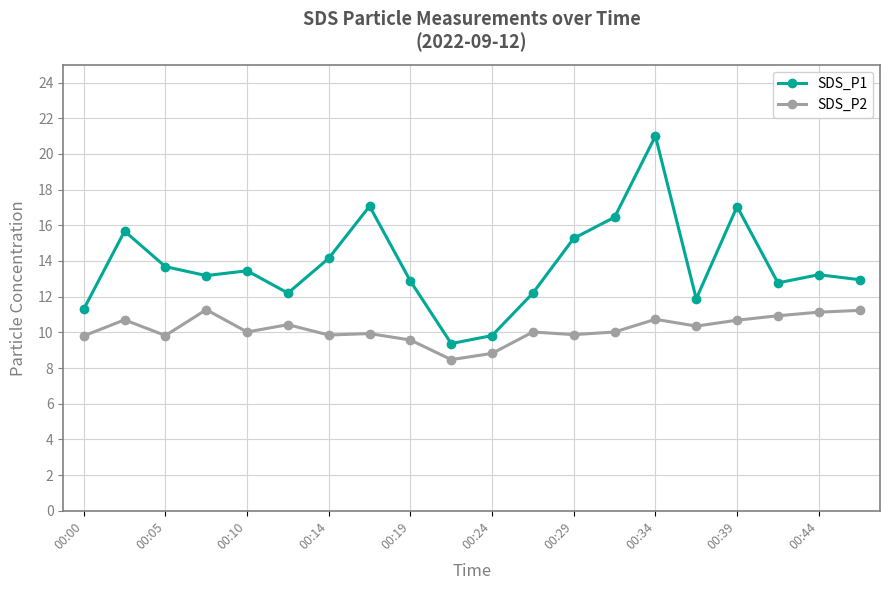

Which series has the largest total across all categories?

SDS_P1